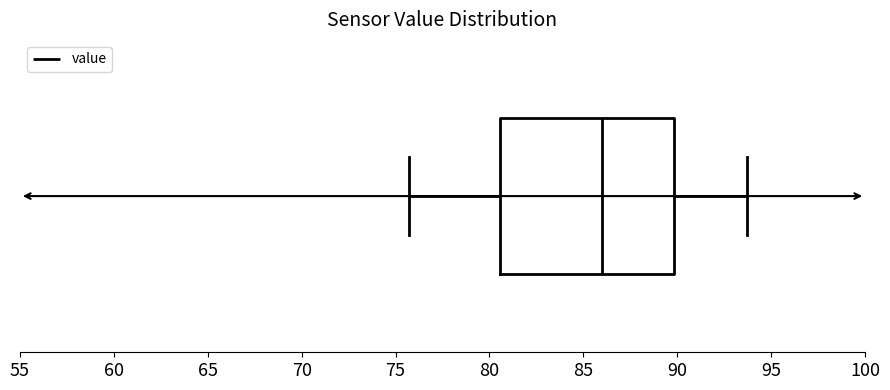

Transcribe this box plot: give where the median line is, the range the box spans, and where the two whiskers end, as read against the x-axis. The values are not printed on the chart, so give them approximately, as read against the axis.

median 86.0, box 80.5 to 90.0, whiskers 75.5 to 93.5